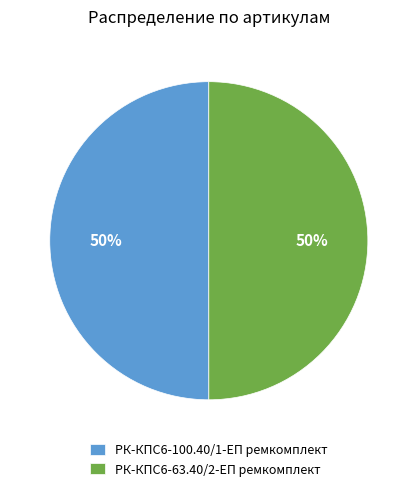

Is the sum of РК-КПС6-100.40/1-ЕП ремкомплект and РК-КПС6-63.40/2-ЕП ремкомплект greater than half?

Yes